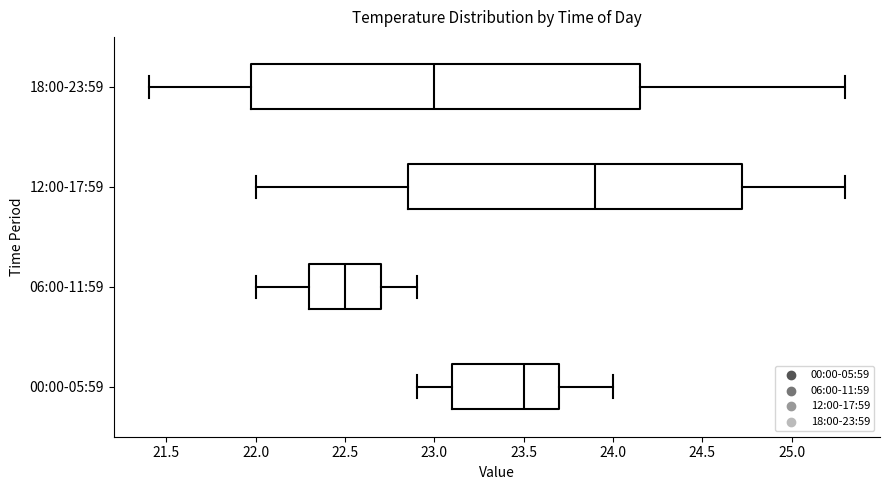

Reading bottom to top, transcribe this box plot: for each box, give where its median line is, the range the box spans, and where its two whiskers end, as read against the x-axis. The values are not printed on the chart, so give them approximately, as read against the axis.

00:00-05:59: median 23.50, box 23.10 to 23.70, whiskers 22.90 to 24.00
06:00-11:59: median 22.50, box 22.30 to 22.70, whiskers 22.00 to 22.90
12:00-17:59: median 23.90, box 22.85 to 24.75, whiskers 22.00 to 25.30
18:00-23:59: median 23.00, box 22.00 to 24.15, whiskers 21.40 to 25.30